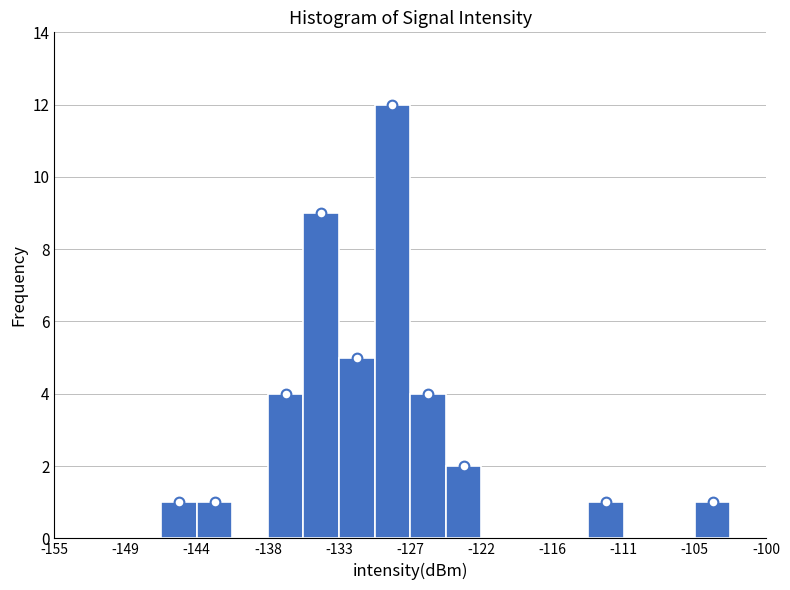

Around what value on the x-axis is the tallest bar? Give the approximate position of its centre, as read against the axis.

-129